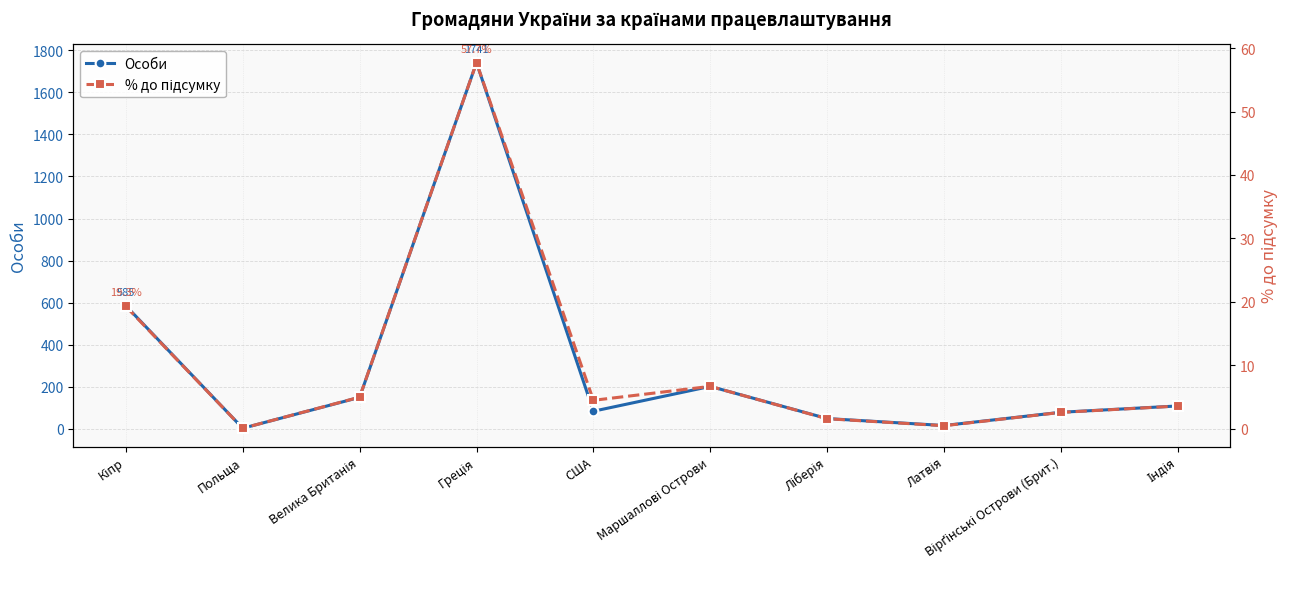

The % до підсумку series shows 4.5 at США. True or false?

True